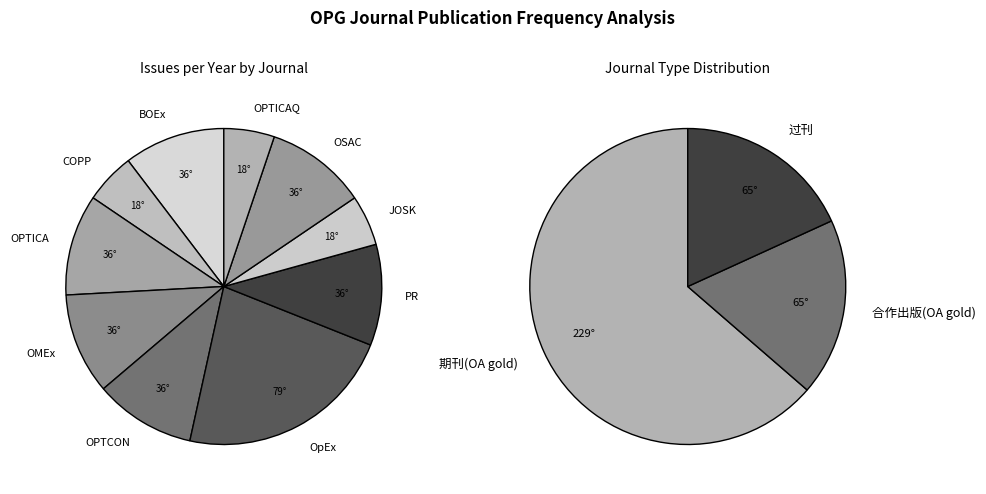

Which has a higher value, BOEx or OSAC?

BOEx